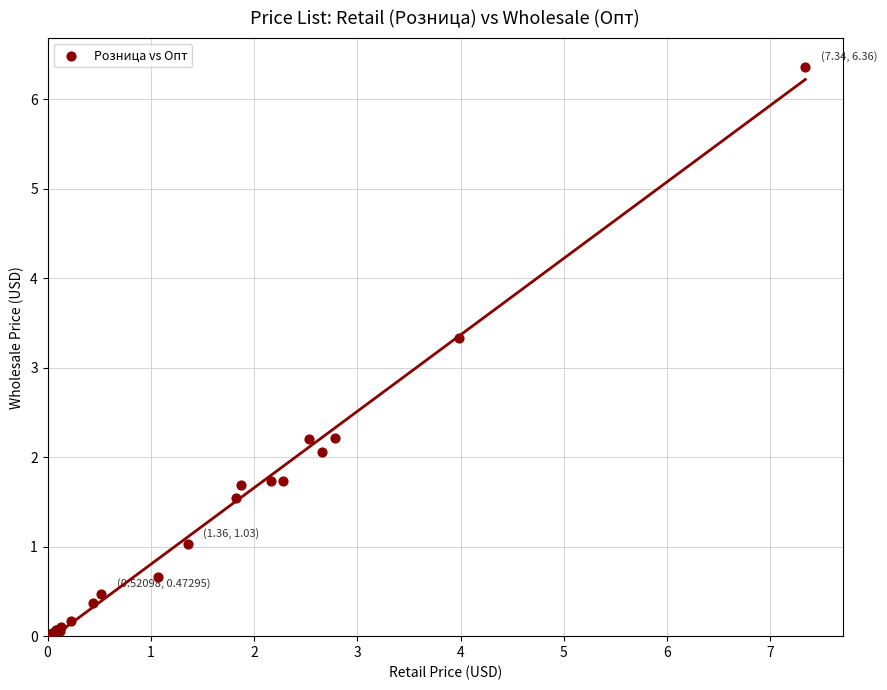

What Y value in the scatter plot is closest to 3?

3.3